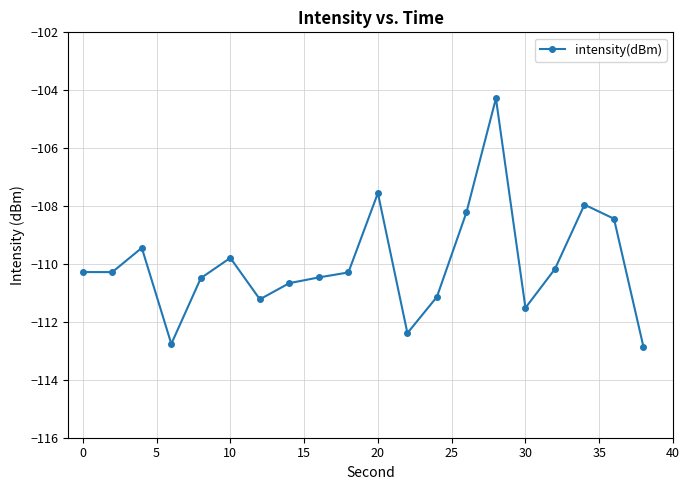

What is the greatest value displayed?

-104.3